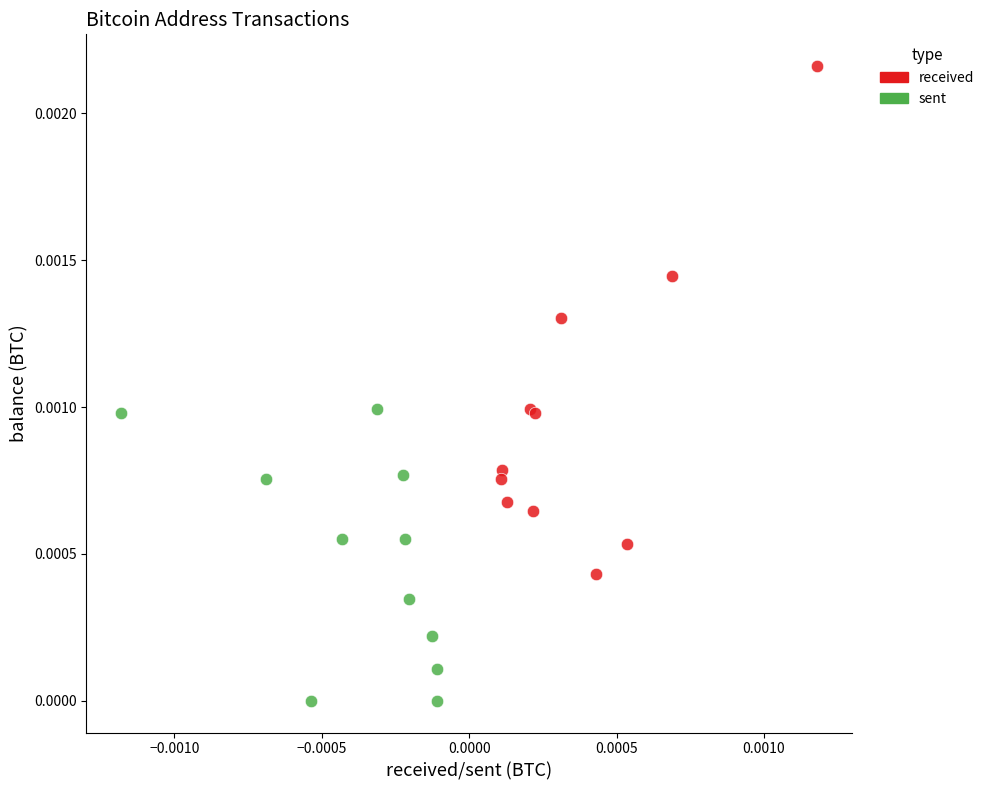

Which series has the widest spread of Y values?

received